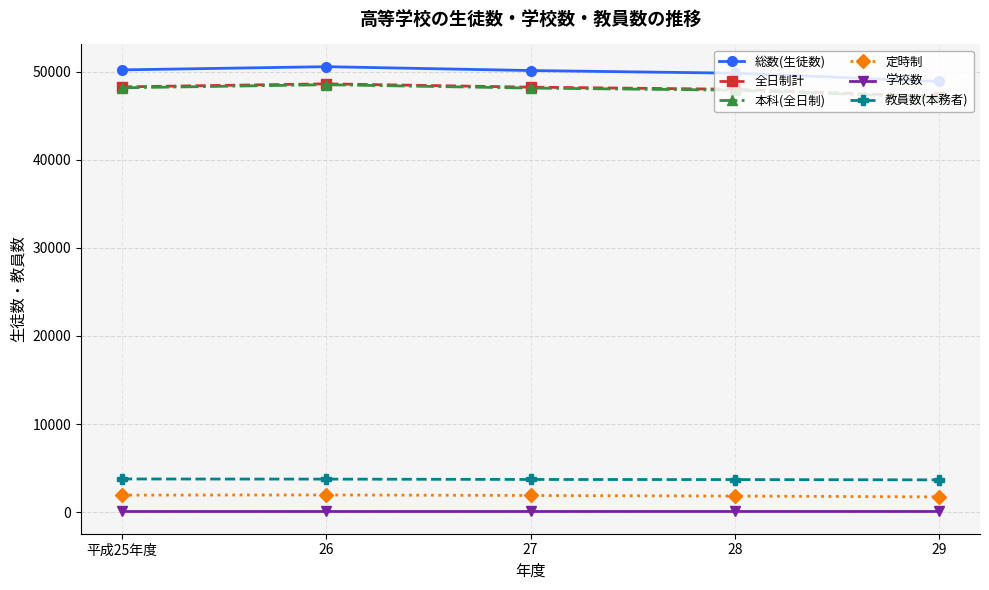

How many values in the 総数(生徒数) series are below 50147?

2